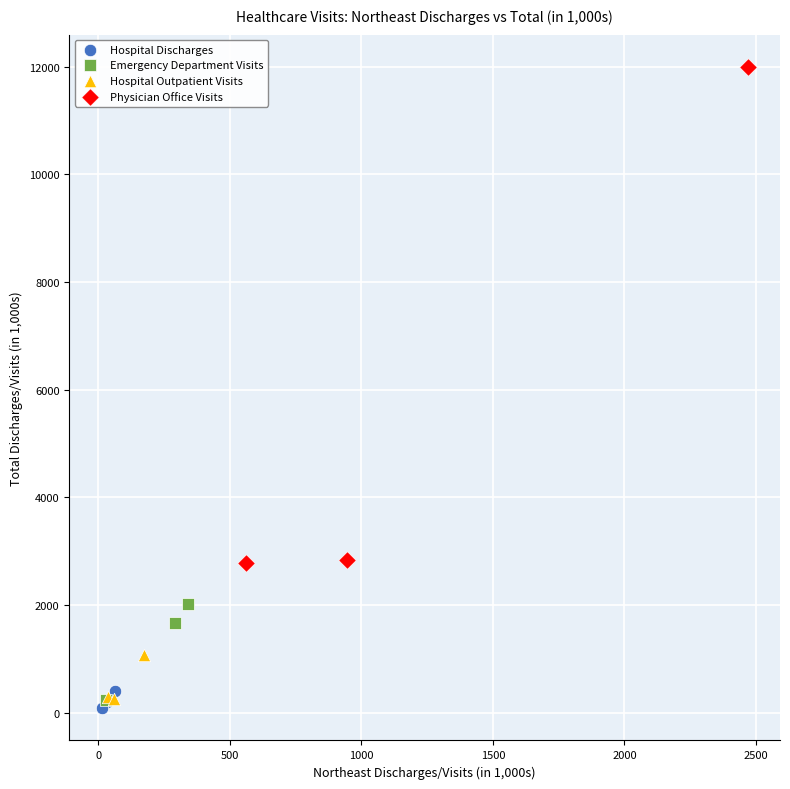

Which series contains the highest Y value?

Physician Office Visits